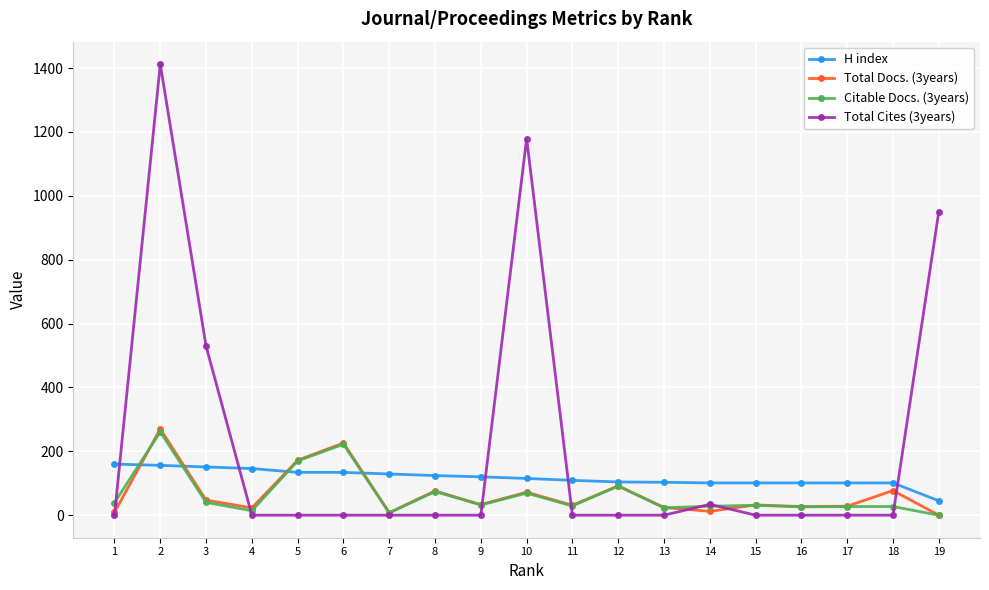

Which series has the largest total across all categories?

Total Cites (3years)